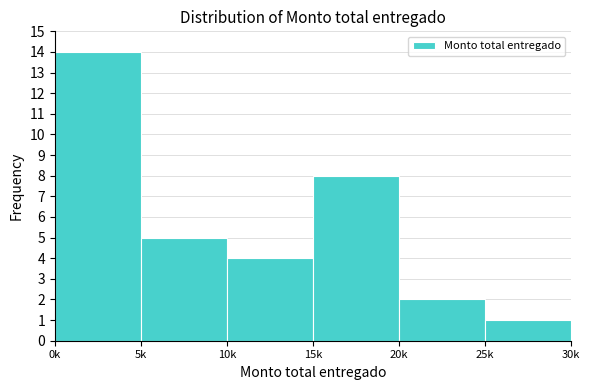

Reading right to left, what are all the values shown in this chart?

25k=1	20k=2	15k=8	10k=4	5k=5	0k=14